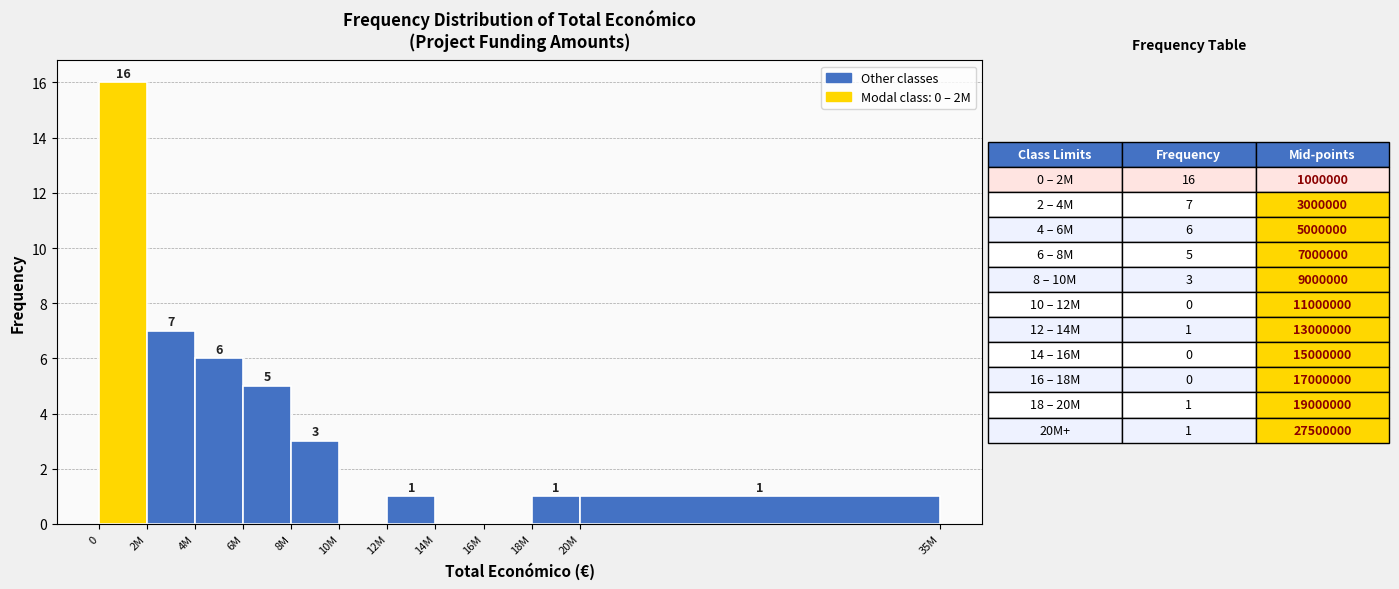

Reading left to right, extract all data points from this chart.

0=16	2M=7	4M=6	6M=5	8M=3	10M=0	12M=1	14M=0	16M=0	18M=1	20M=1